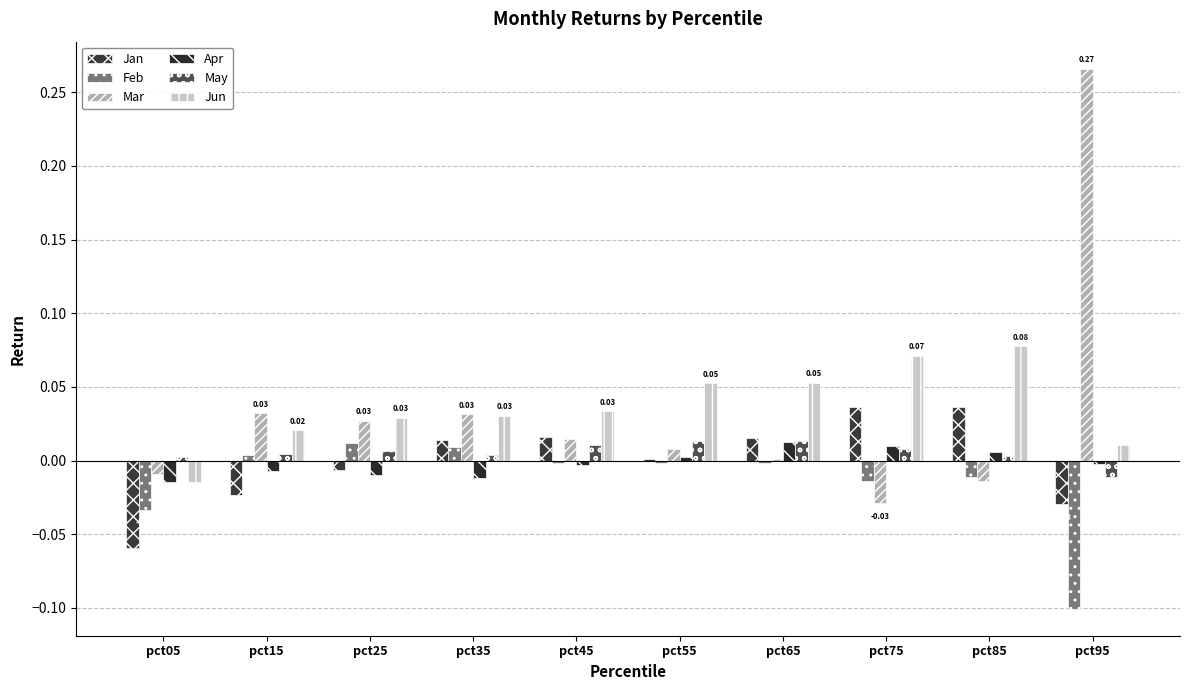

Is it true that Jun equals 0.1 at pct85?

True